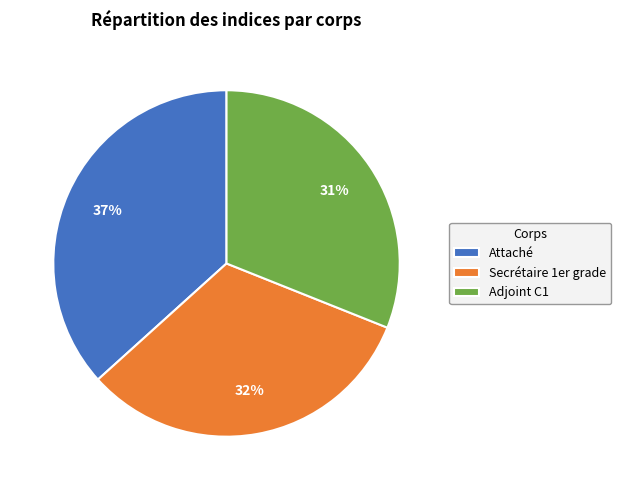

To the nearest percent, what is the difference between the Adjoint C1 and Attaché slice percentages?

6%